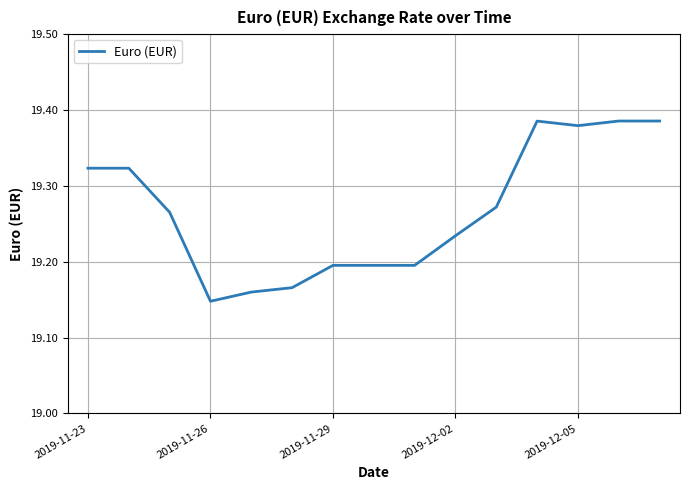

True or false: there are more than 1 points higher than both neighbors.

False